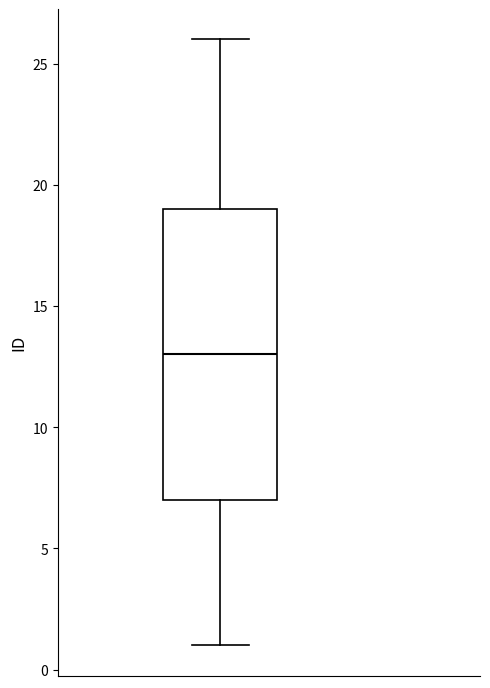

Read this box plot against the y-axis: the position of the median line, the range covered by the box, and the ends of both whiskers. The values are not printed on the chart, so give them approximately, as read against the axis.

median 13, box 7 to 19, whiskers 1 to 26